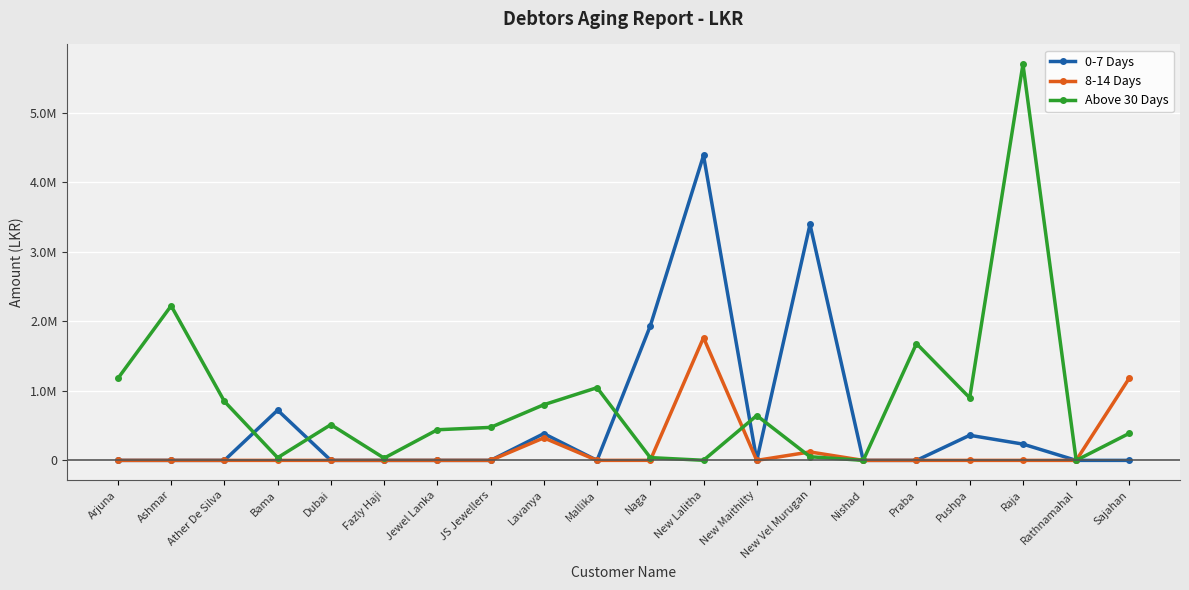

Between which two adjacent categories do 0-7 Days and Above 30 Days first intersect?

Ather De Silva and Bama